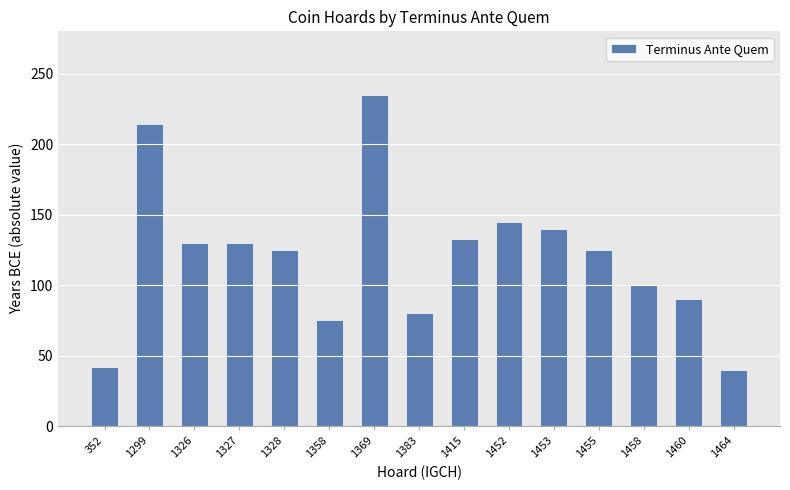

Are the bars horizontal?

No